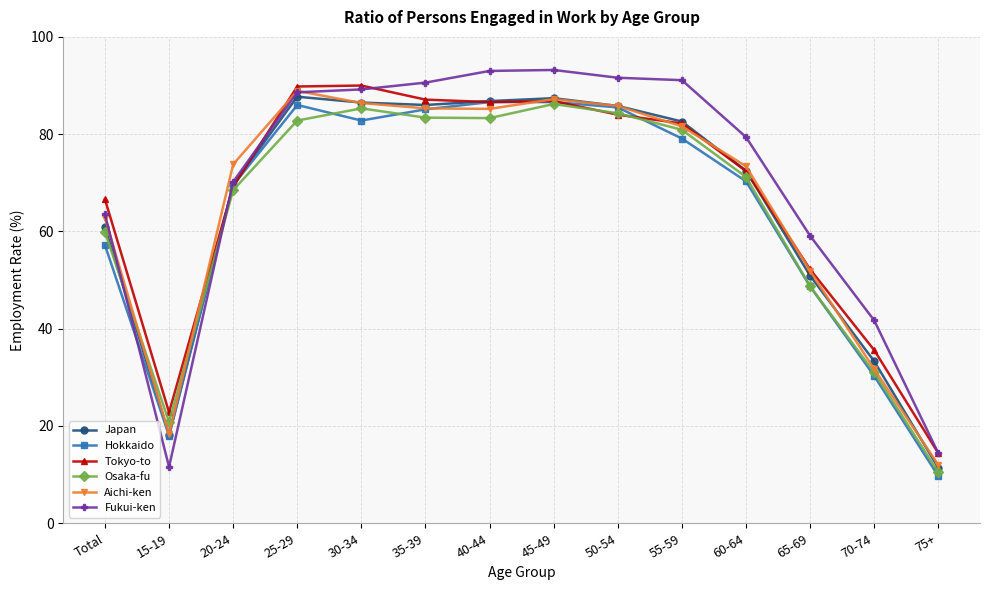

What is the minimum value shown in the chart?

9.7